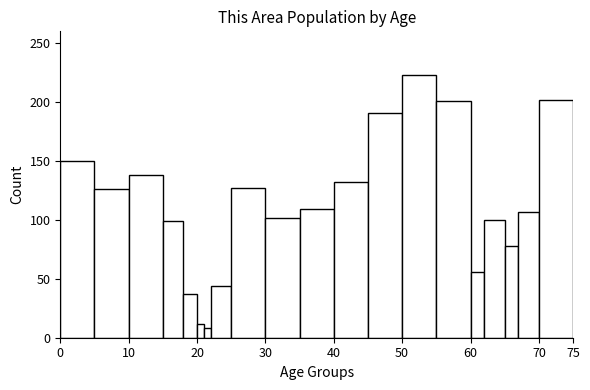

Read against the x-axis, roughly where is the centre of the tallest bar?

52.5